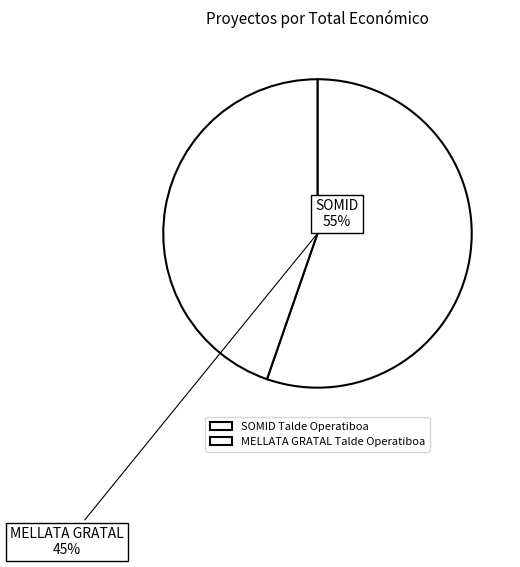

To the nearest percent, what portion does MELLATA GRATAL Talde Operatiboa represent?

45%